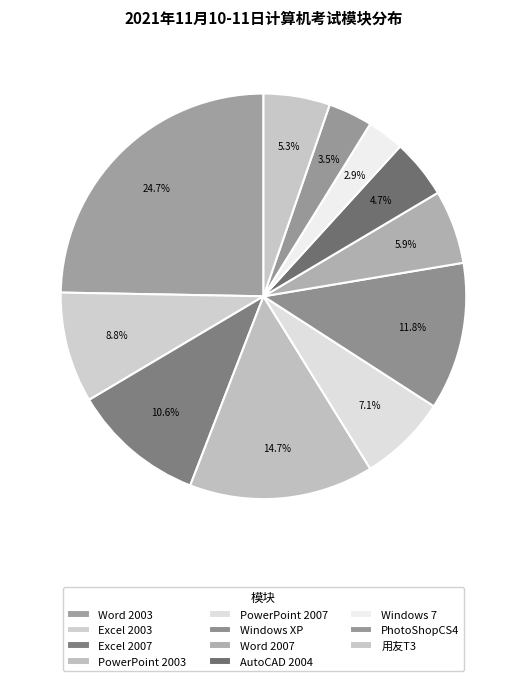

How many slices are in this pie chart?

11